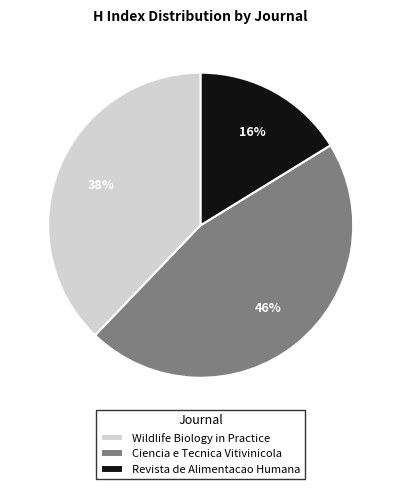

The Revista de Alimentacao Humana slice represents 8% of the pie. True or false?

False